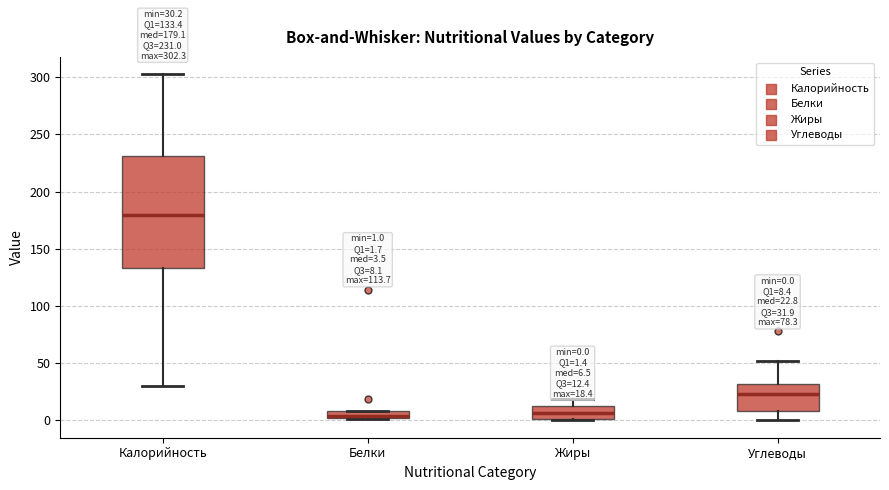

Which box is the tallest, from its lower edge to its upper edge?

Калорийность